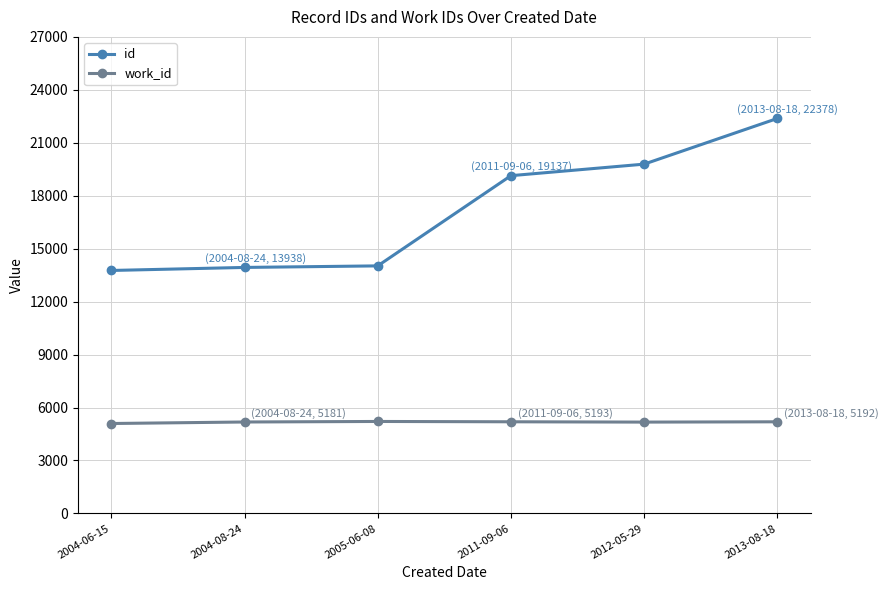

Rank the series at 2004-08-24 from highest to lowest value.

id, work_id